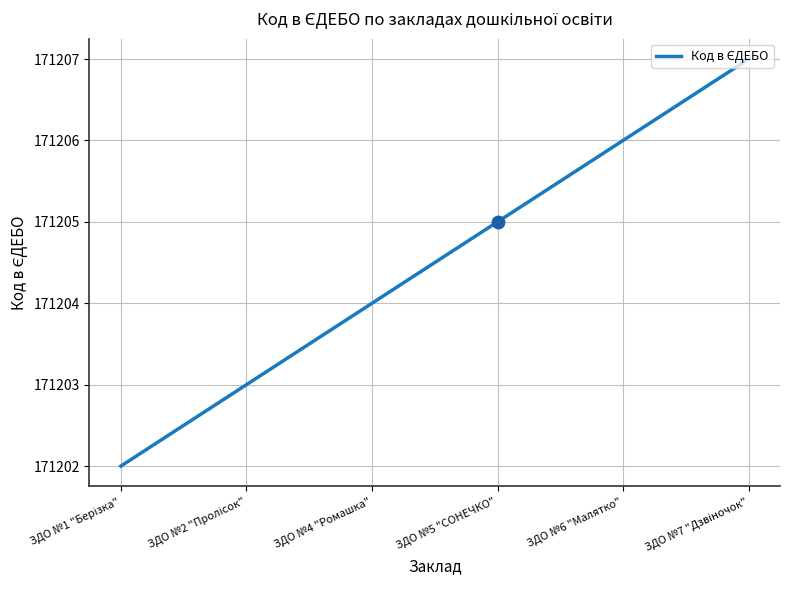

Is this an area chart (filled region under the line)?

No